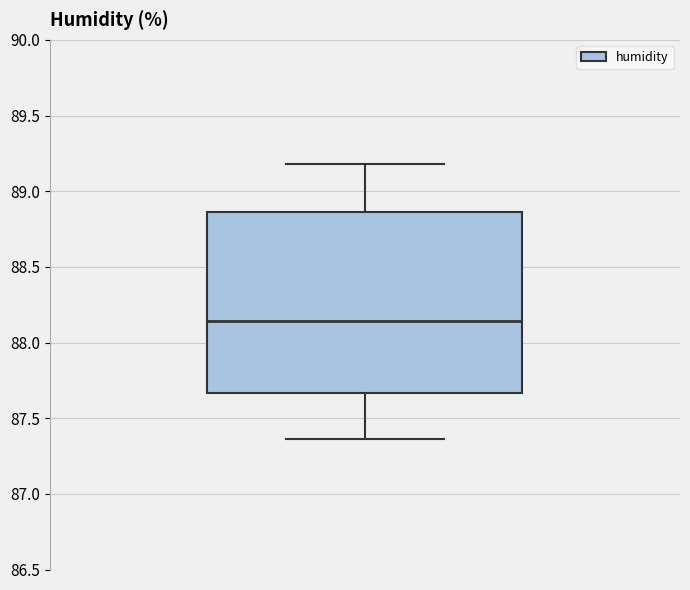

Where is the upper edge of the box on the y-axis? The values are not printed on the chart, so give them approximately, as read against the axis.

88.85